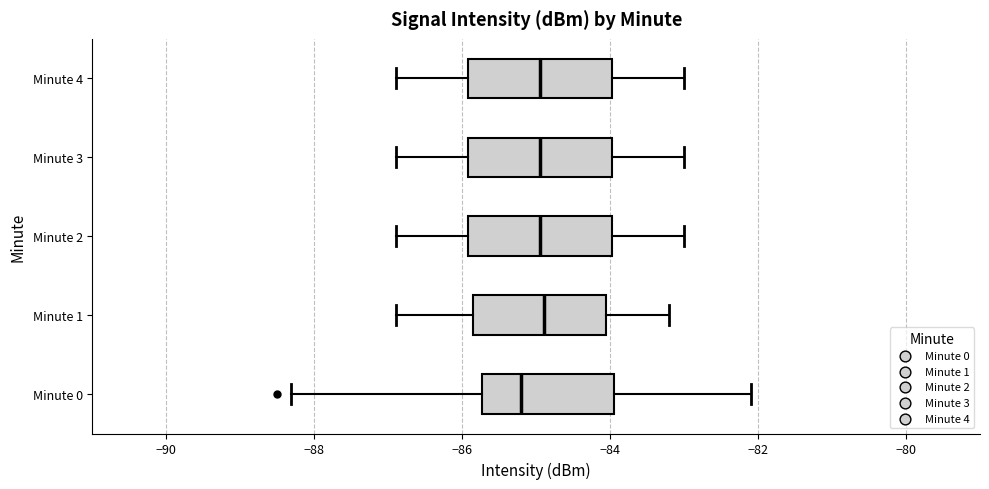

Reading bottom to top, read every box against the x-axis: the position of its median line, the range the box covers, and the ends of its whiskers. The values are not printed on the chart, so give them approximately, as read against the axis.

Minute 0: median -85.2, box -85.8 to -84.0, whiskers -88.4 to -82.0
Minute 1: median -84.8, box -85.8 to -84.0, whiskers -86.8 to -83.2
Minute 2: median -85.0, box -86.0 to -84.0, whiskers -86.8 to -83.0
Minute 3: median -85.0, box -86.0 to -84.0, whiskers -86.8 to -83.0
Minute 4: median -85.0, box -86.0 to -84.0, whiskers -86.8 to -83.0